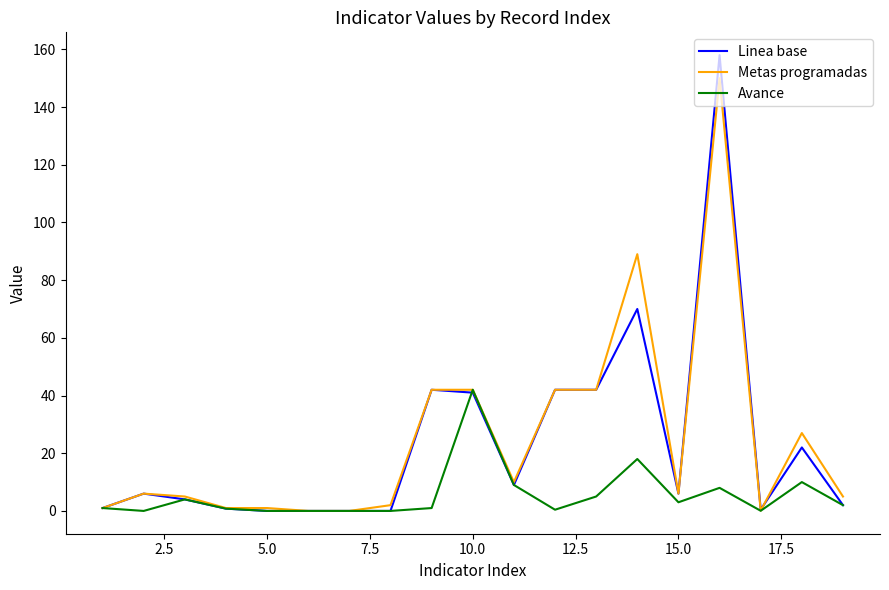

Which series has the largest range (max minus min)?

Linea base